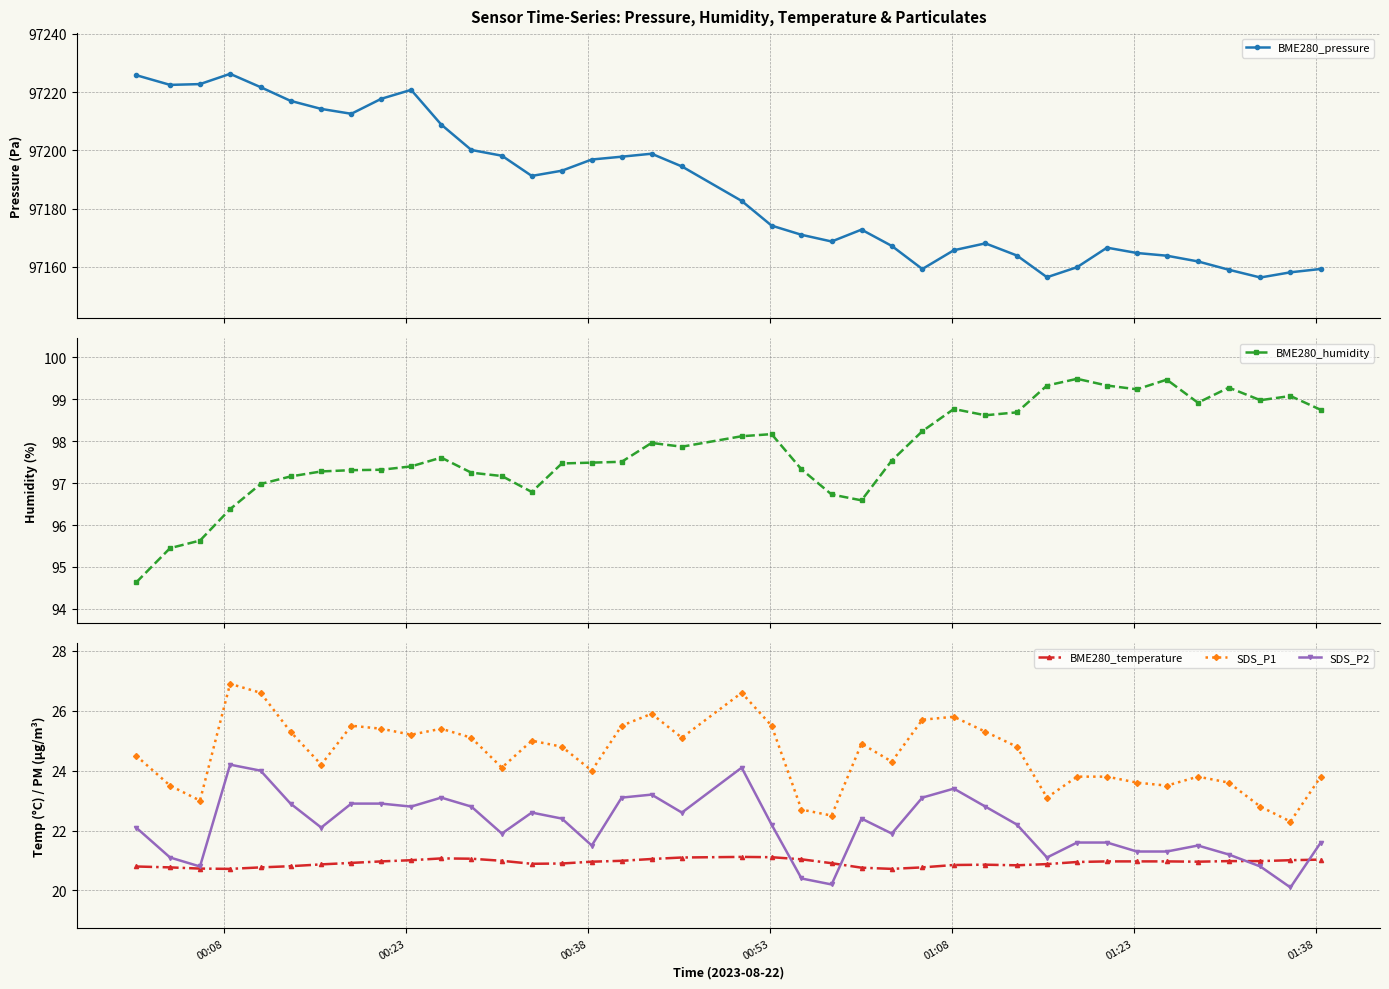

Reading right to left, what are all the values shown in this chart?

BME280_pressure: 97159.3	97158.1	97156.4	97159.0	97161.9	97163.8	97164.8	97166.6	97159.9	97156.4	97163.9	97168.1	97165.7	97159.3	97167.2	97172.8	97168.7	97171.0	97174.2	97182.6	97194.5	97198.9	97197.8	97196.9	97193.0	97191.2	97198.2	97200.1	97208.9	97220.8	97217.7	97212.6	97214.2	97217.0	97221.7	97226.3	97222.8	97222.5	97225.8
BME280_humidity: 98.8	99.1	99.0	99.3	98.9	99.5	99.2	99.3	99.5	99.3	98.7	98.6	98.8	98.2	97.5	96.6	96.7	97.3	98.2	98.1	97.9	98.0	97.5	97.5	97.5	96.8	97.2	97.2	97.6	97.4	97.3	97.3	97.3	97.2	97.0	96.4	95.6	95.5	94.6
BME280_temperature: 21.0	21.0	21.0	21.0	21.0	21.0	21.0	21.0	20.9	20.9	20.8	20.9	20.9	20.8	20.7	20.8	20.9	21.0	21.1	21.1	21.1	21.1	21.0	21.0	20.9	20.9	21.0	21.1	21.1	21.0	21.0	20.9	20.9	20.8	20.8	20.7	20.7	20.8	20.8
SDS_P1: 23.8	22.3	22.8	23.6	23.8	23.5	23.6	23.8	23.8	23.1	24.8	25.3	25.8	25.7	24.3	24.9	22.5	22.7	25.5	26.6	25.1	25.9	25.5	24.0	24.8	25.0	24.1	25.1	25.4	25.2	25.4	25.5	24.2	25.3	26.6	26.9	23.0	23.5	24.5
SDS_P2: 21.6	20.1	20.8	21.2	21.5	21.3	21.3	21.6	21.6	21.1	22.2	22.8	23.4	23.1	21.9	22.4	20.2	20.4	22.2	24.1	22.6	23.2	23.1	21.5	22.4	22.6	21.9	22.8	23.1	22.8	22.9	22.9	22.1	22.9	24.0	24.2	20.8	21.1	22.1